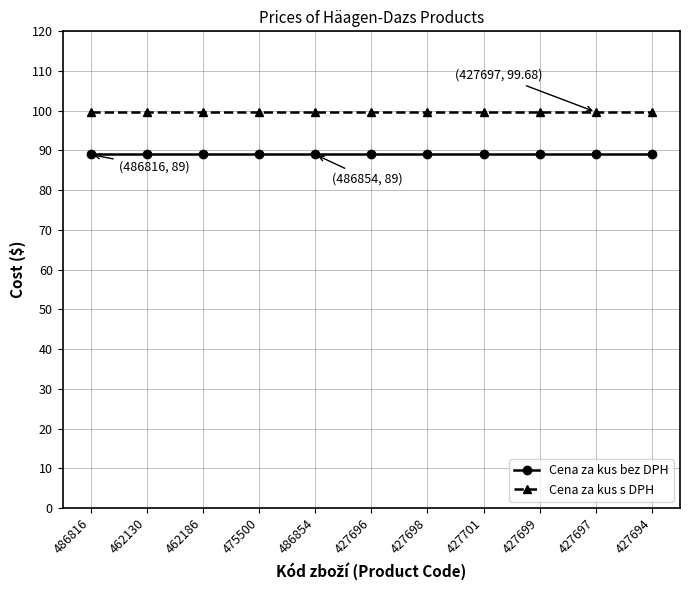

What is the average value of the Cena za kus bez DPH series?

89.0